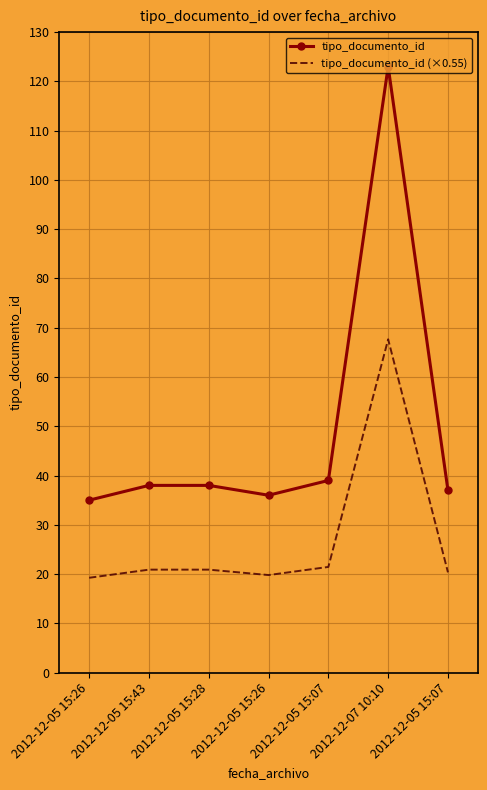

True or false: tipo_documento_id and tipo_documento_id (×0.55) cross at least once.

False